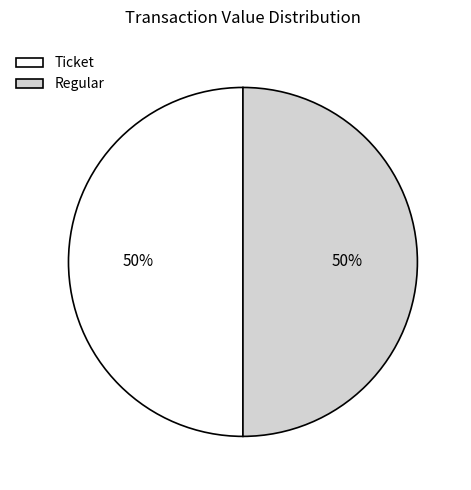

To the nearest percent, what is the combined percentage of Regular and Ticket?

100%